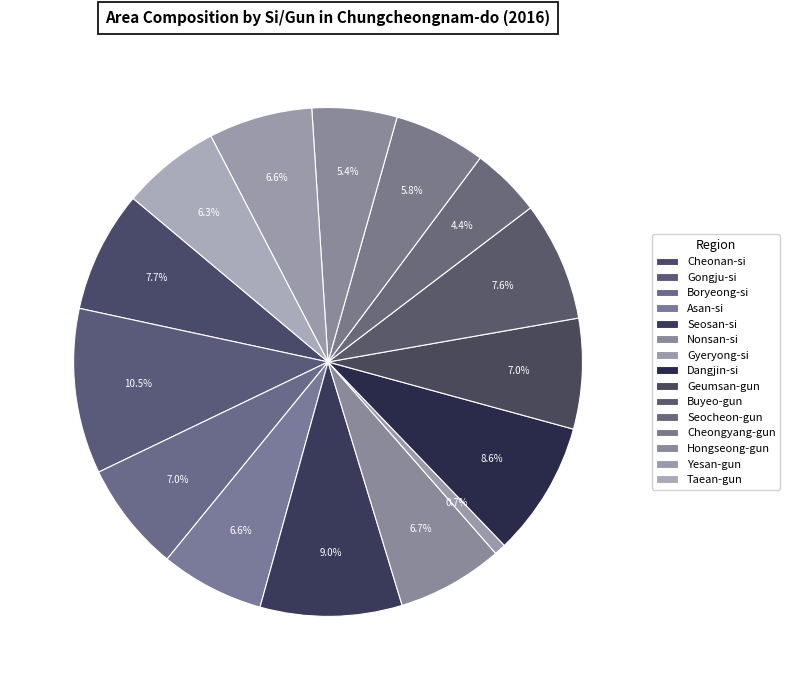

Does Nonsan-si account for over 50% of the chart?

No